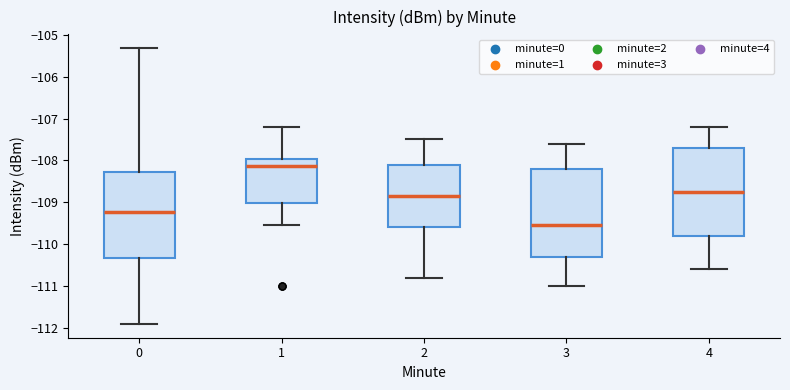

Reading left to right, transcribe this box plot: for each box, give where its median line is, the range the box spans, and where its two whiskers end, as read against the y-axis. The values are not printed on the chart, so give them approximately, as read against the axis.

0: median -109.2, box -110.3 to -108.3, whiskers -111.9 to -105.3
1: median -108.1, box -109.0 to -108.0, whiskers -109.6 to -107.2
2: median -108.8, box -109.6 to -108.1, whiskers -110.8 to -107.5
3: median -109.5, box -110.3 to -108.2, whiskers -111.0 to -107.6
4: median -108.7, box -109.8 to -107.7, whiskers -110.6 to -107.2